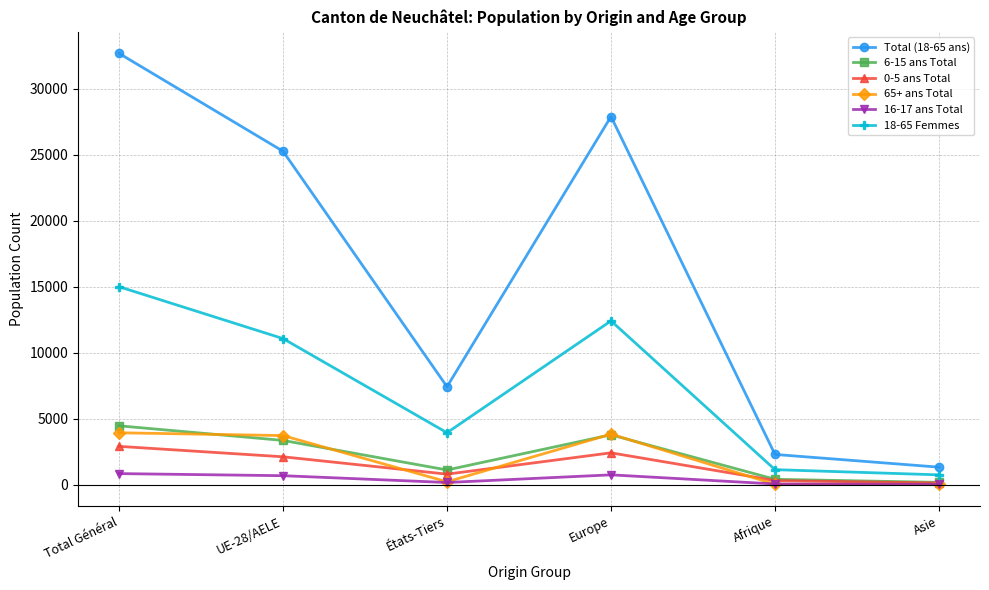

Which series changed the most between UE-28/AELE and États-Tiers?

Total (18-65 ans)